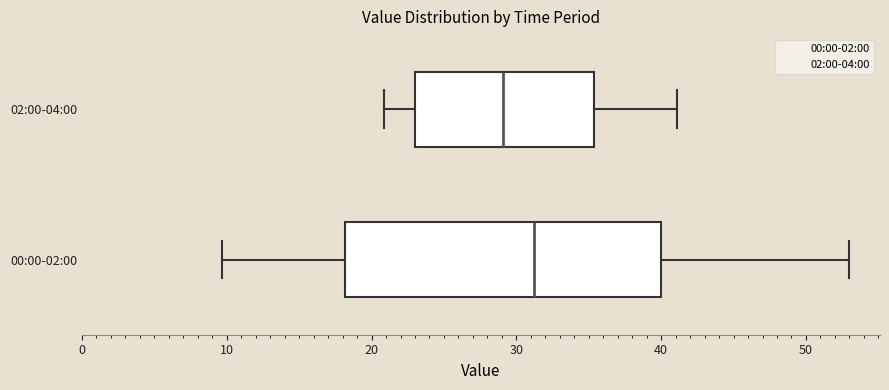

Reading bottom to top, read every box against the x-axis: the position of its median line, the range the box covers, and the ends of its whiskers. The values are not printed on the chart, so give them approximately, as read against the axis.

00:00-02:00: median 31, box 18 to 40, whiskers 10 to 53
02:00-04:00: median 29, box 23 to 35, whiskers 21 to 41